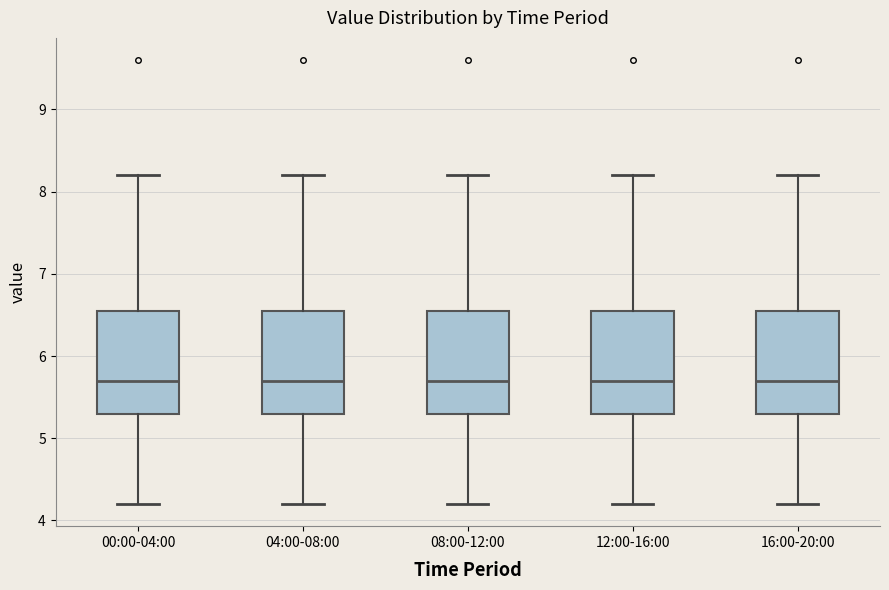

Where is the lower edge of the box for 16:00-20:00 on the y-axis? The values are not printed on the chart, so give them approximately, as read against the axis.

5.3